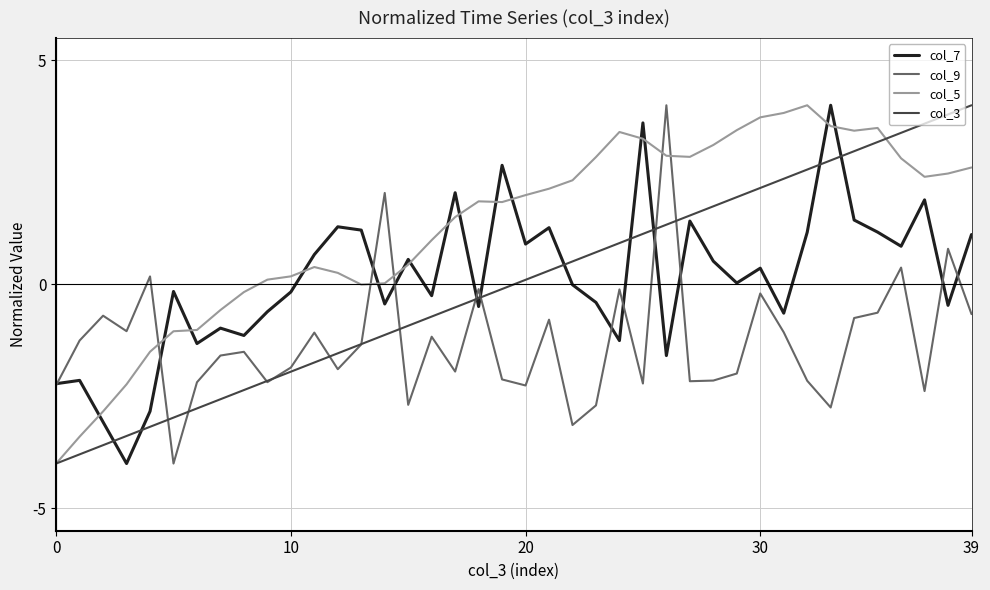

Which series has the largest total across all categories?

col_5